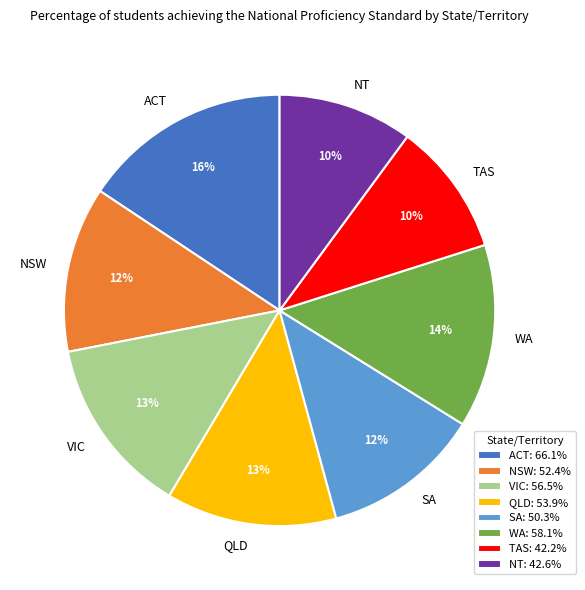

Is there a majority slice in this chart?

No